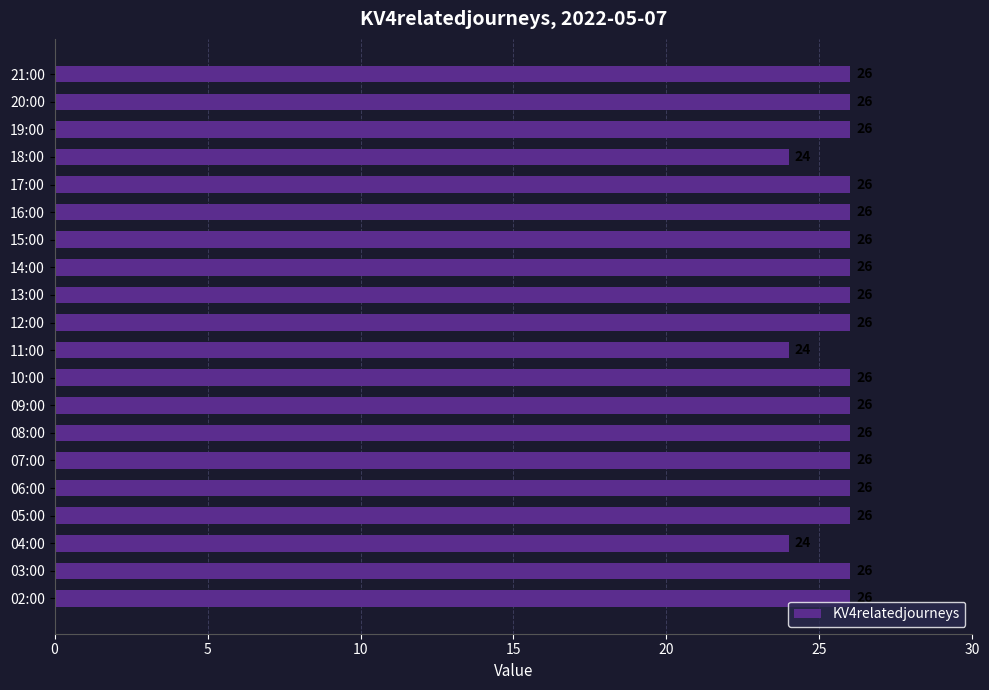

Does the chart contain any negative values?

No